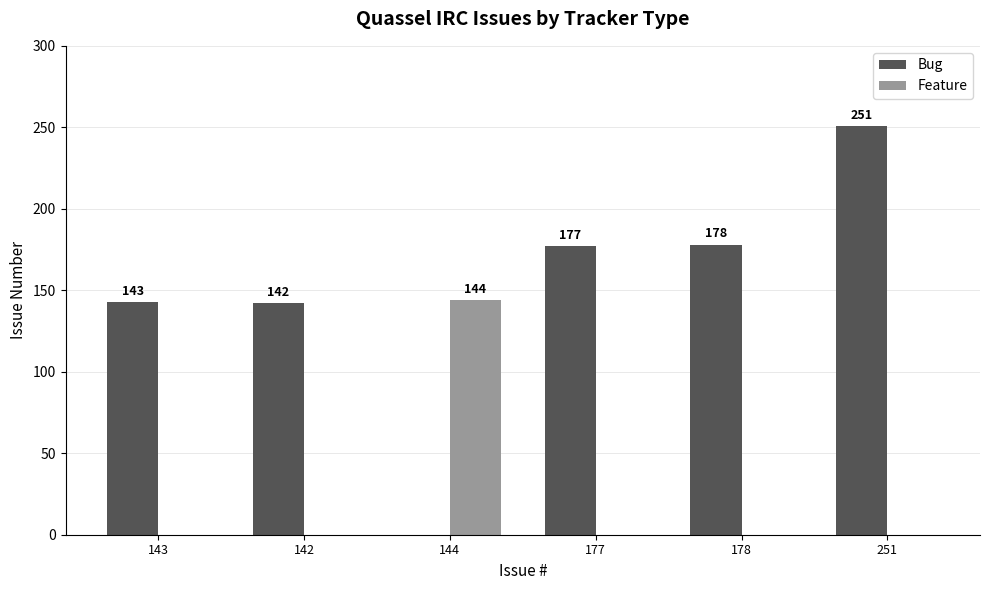

Is it true that Bug equals 177 at 177?

True